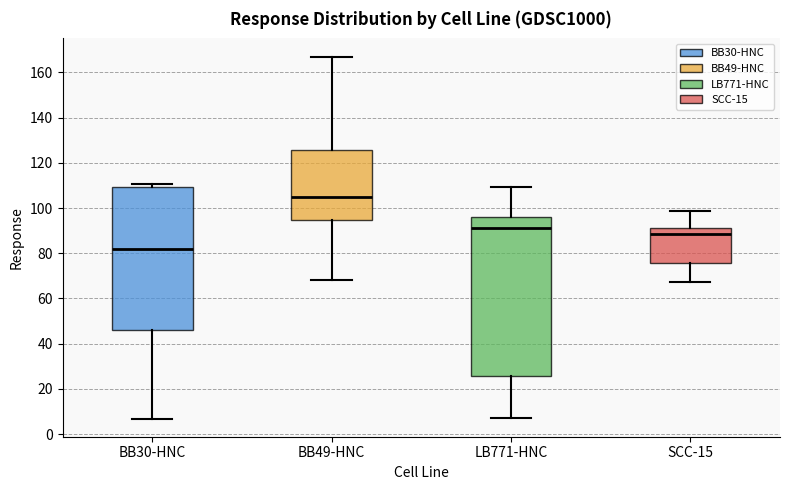

Where does the median line of the box for BB49-HNC sit on the y-axis? The values are not printed on the chart, so give them approximately, as read against the axis.

106